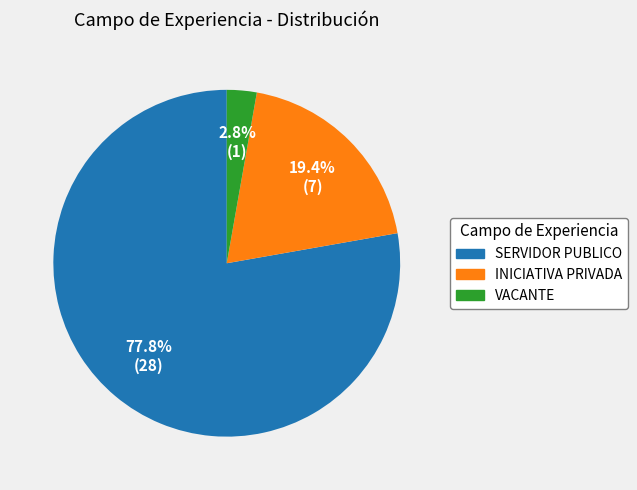

Is there a majority slice in this chart?

Yes